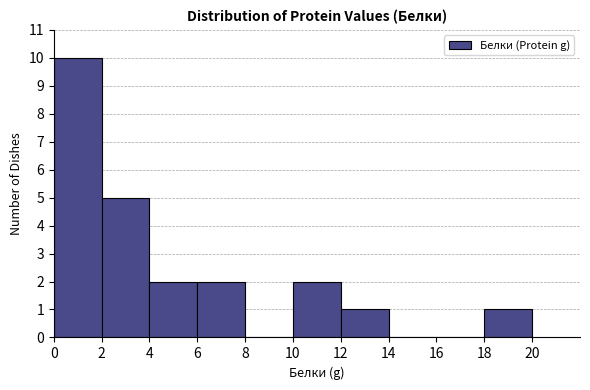

Which range on the x-axis has the tallest bar?

0 to 2